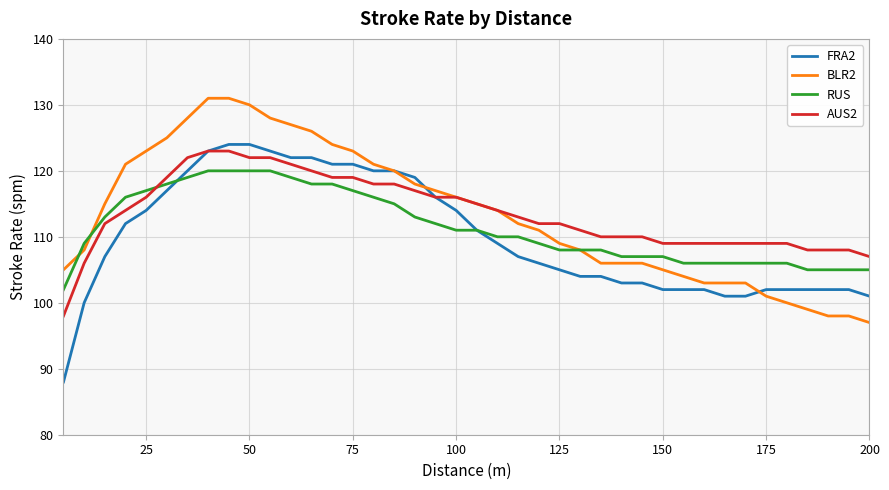

What is the maximum value shown in the chart?

131